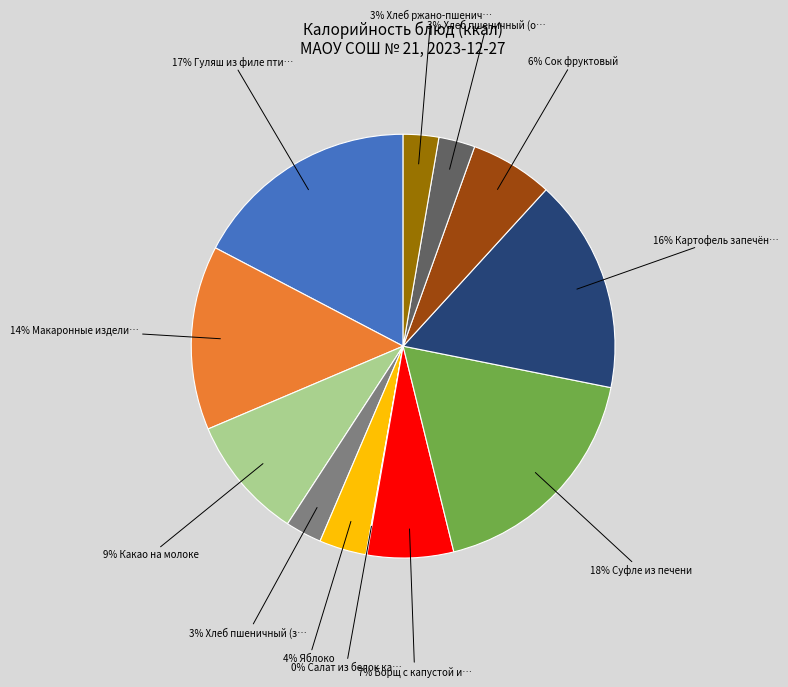

To the nearest percent, what is the average slice percentage?

8%